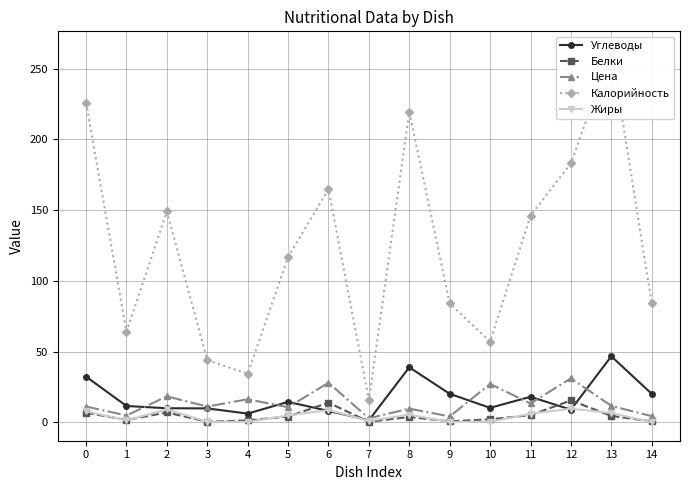

What is the highest value of the Жиры series?

9.6